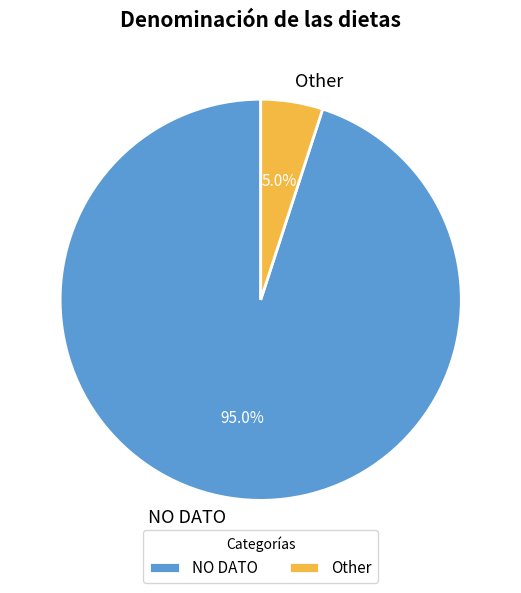

How many segments does this pie chart have?

2